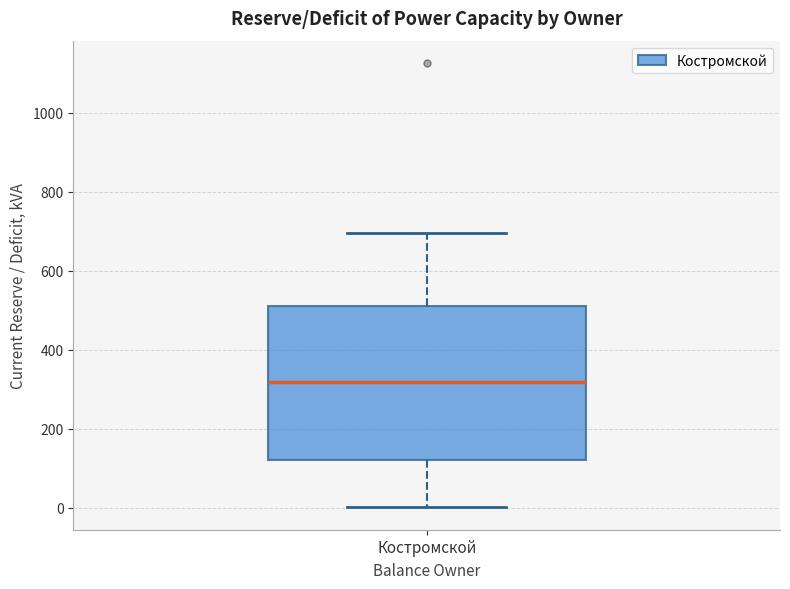

Read this box plot against the y-axis: the position of the median line, the range covered by the box, and the ends of both whiskers. The values are not printed on the chart, so give them approximately, as read against the axis.

median 320, box 120 to 500, whiskers 0 to 700